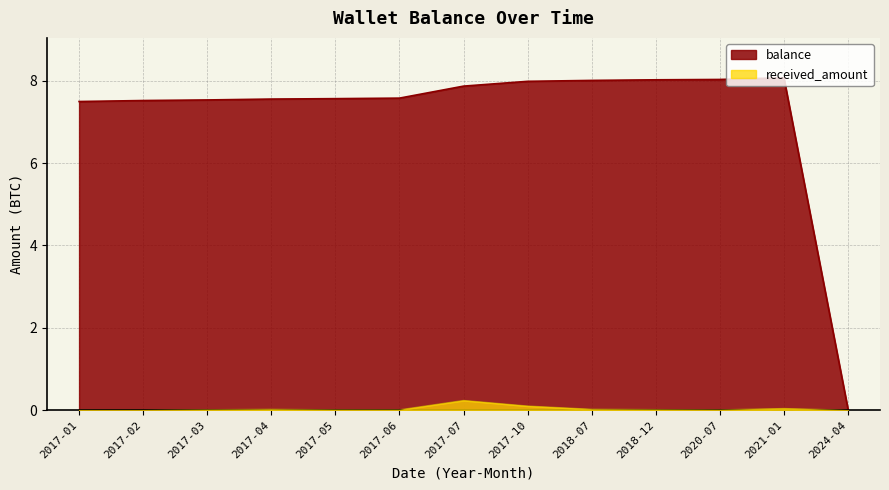

What are all the series names shown in the legend?

balance, received_amount